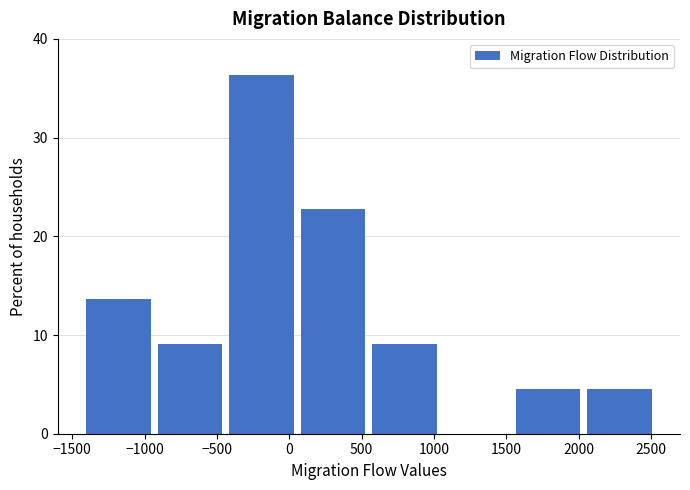

Reading left to right, list every bar in this chart as the range it spans on the x-axis followed by its height. Neither the bar edges nor the heights are printed on the chart, so give them approximately, as read against the axes.

-1405 to -910: 14
-910 to -415: 9
-415 to 80: 36
80 to 575: 23
575 to 1070: 9
1070 to 1565: 0
1565 to 2060: 5
2060 to 2555: 5